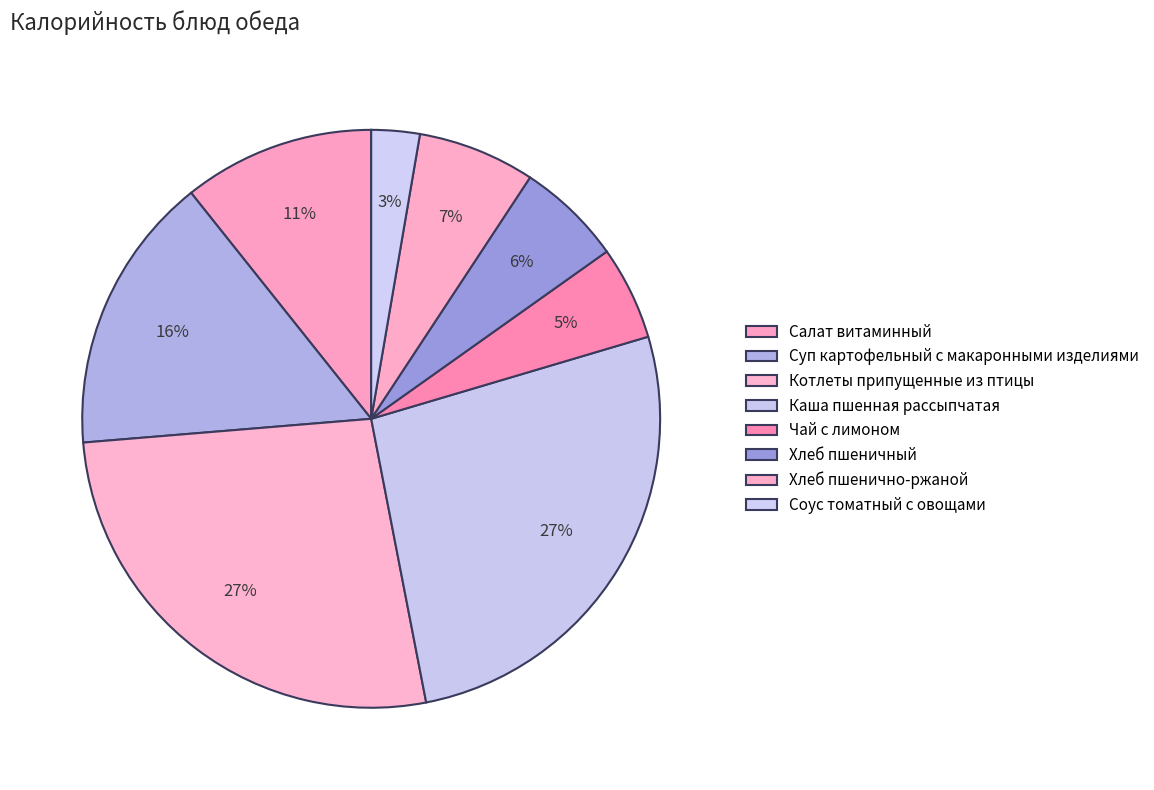

The Салат витаминный slice represents 21% of the pie. True or false?

False